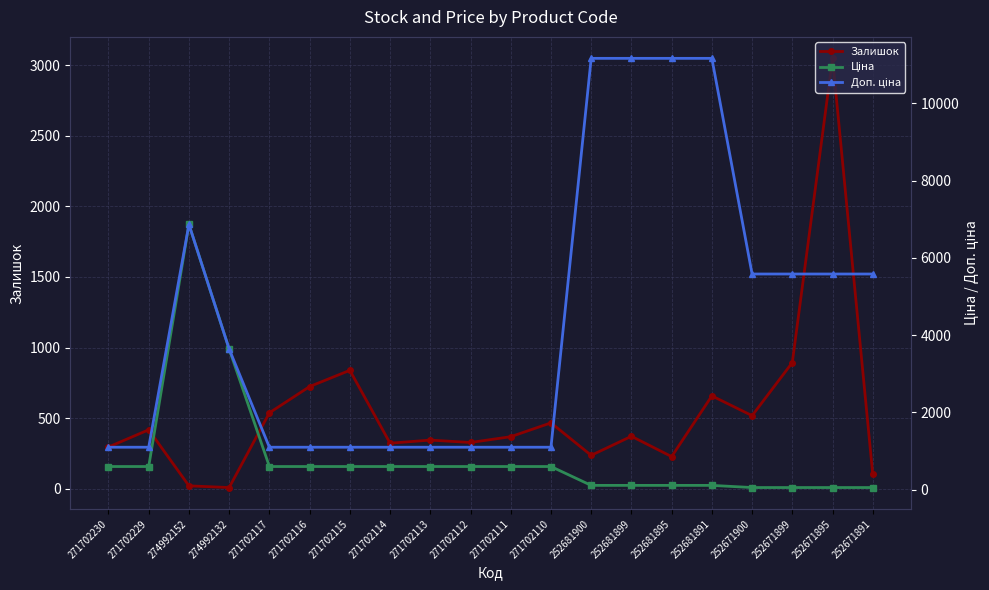

Rank the series by their maximum value, from highest to lowest.

Доп. ціна, Ціна, Залишок